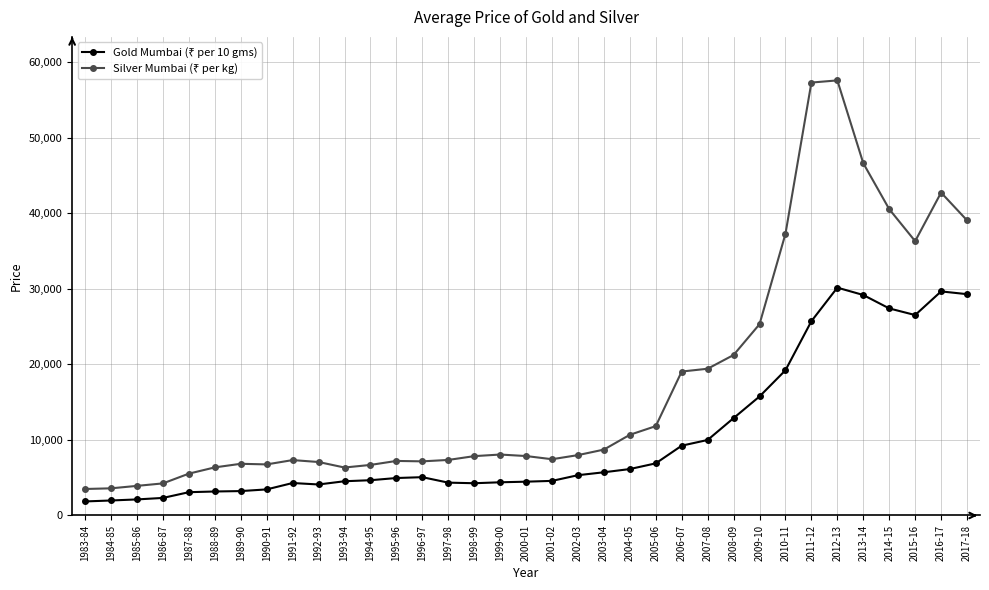

How many data points does each series have?

35